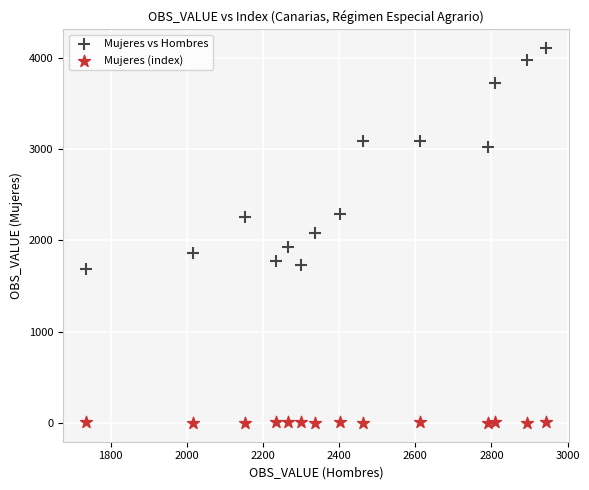

Which series contains the lowest Y value?

Mujeres (index)